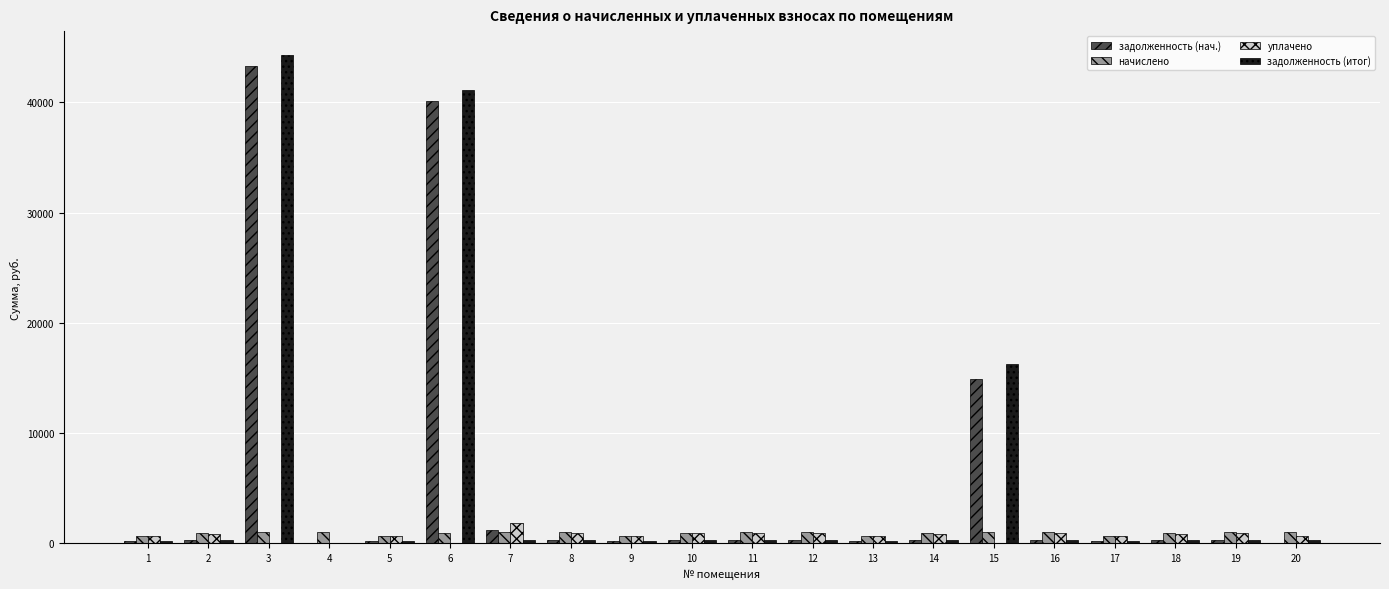

How many groups of bars are there?

20